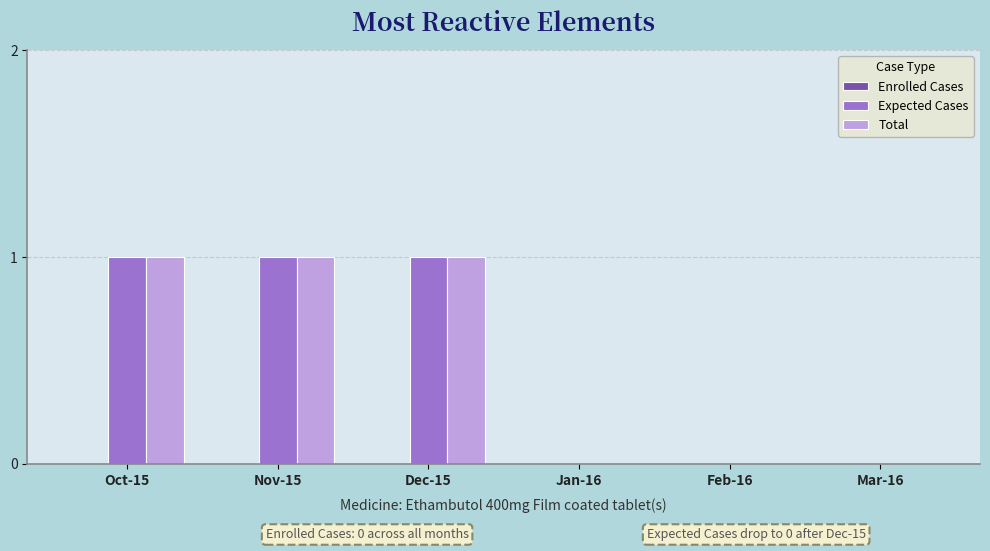

Are the bars horizontal?

No